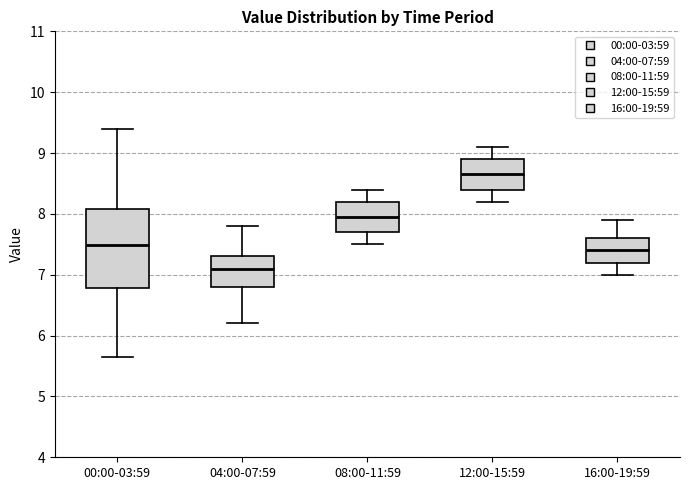

Where does the median line of the box for 12:00-15:59 sit on the y-axis? The values are not printed on the chart, so give them approximately, as read against the axis.

8.7